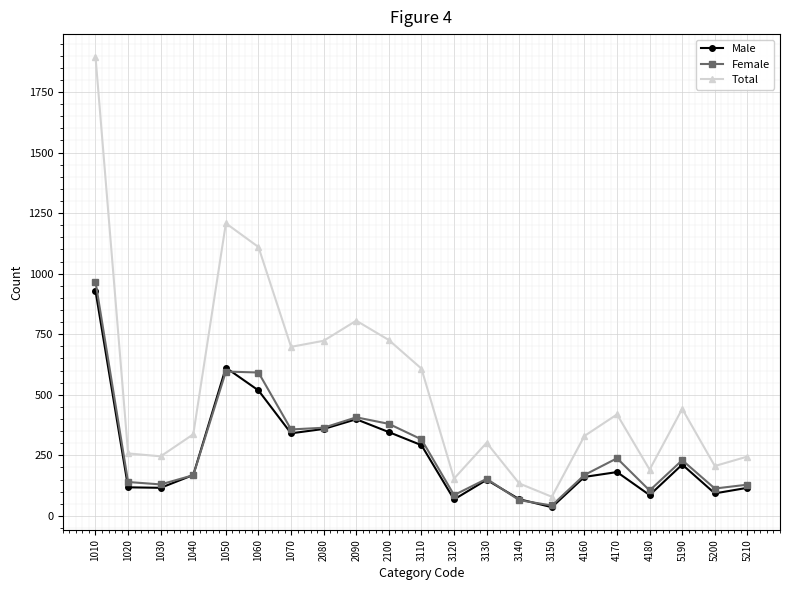

Which series has the largest total across all categories?

Total